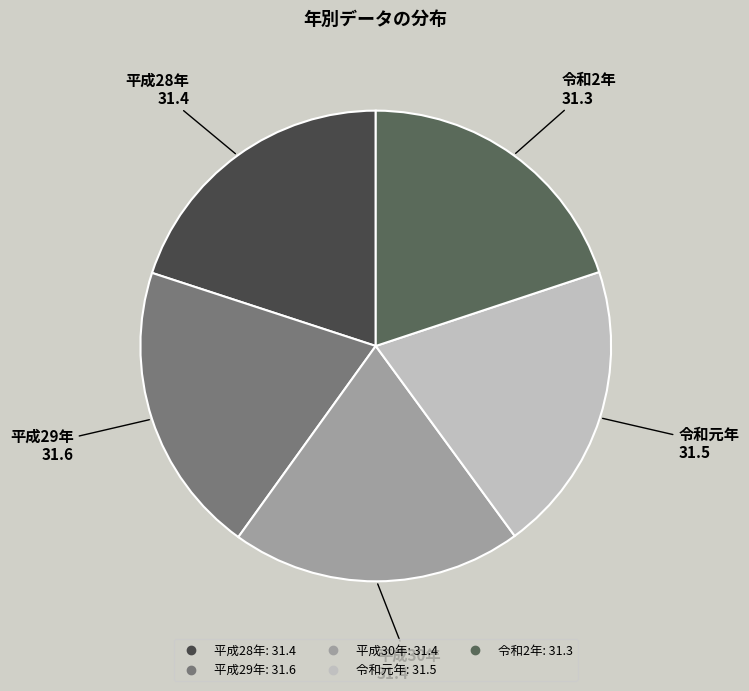

Combined, do 平成29年 and 令和元年 account for over 50%?

No